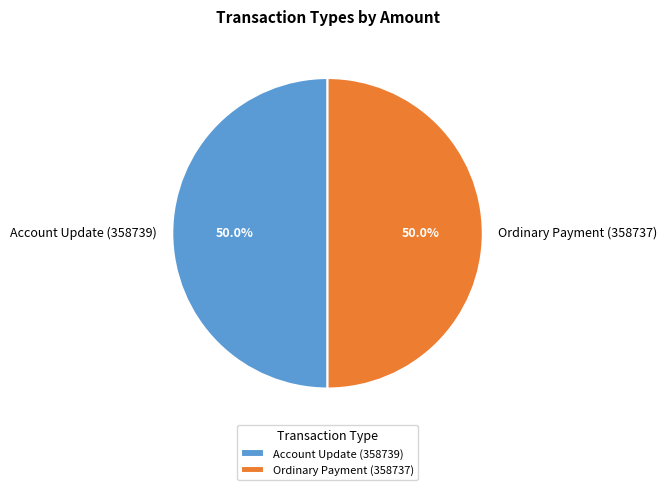

How many slices are in this pie chart?

2